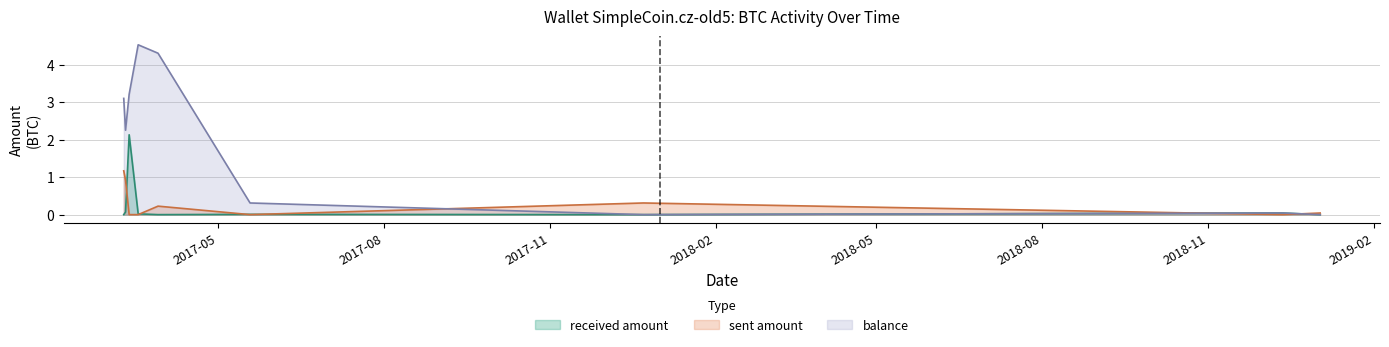

Count the number of categories in the chart.

9